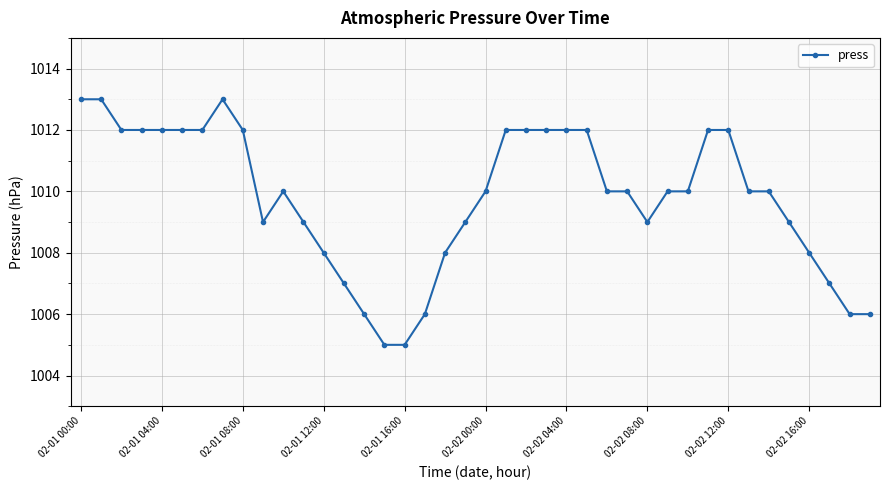

What is the smallest value displayed?

1005